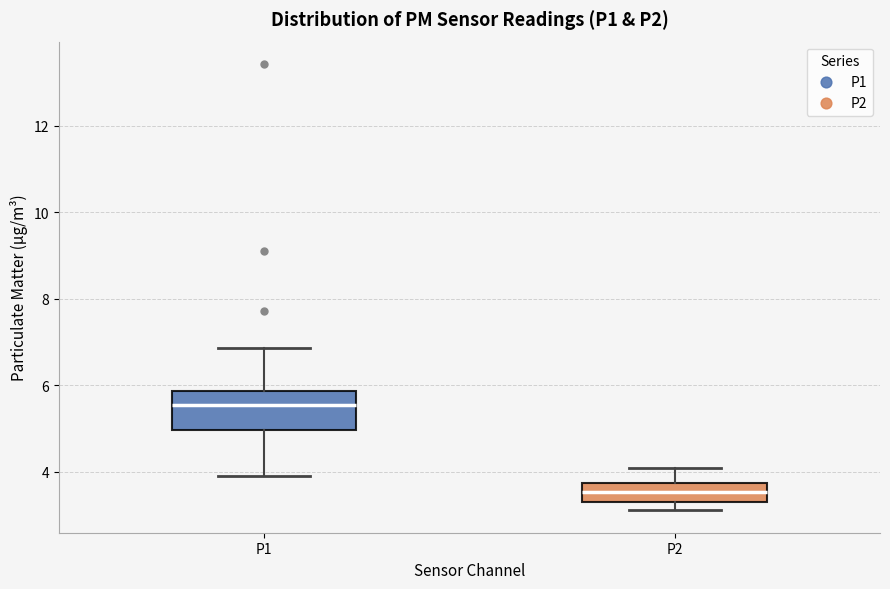

Which box is the tallest, from its lower edge to its upper edge?

P1